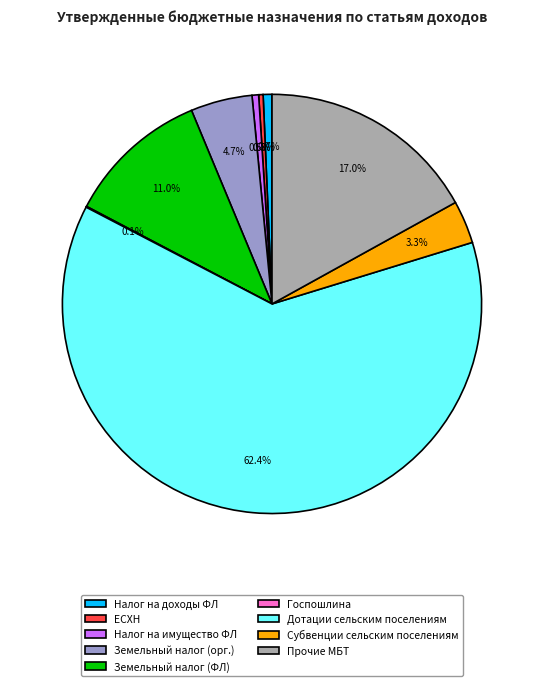

Combined, what portion of the pie is Прочие МБТ and Земельный налог (орг.)?

21.7%